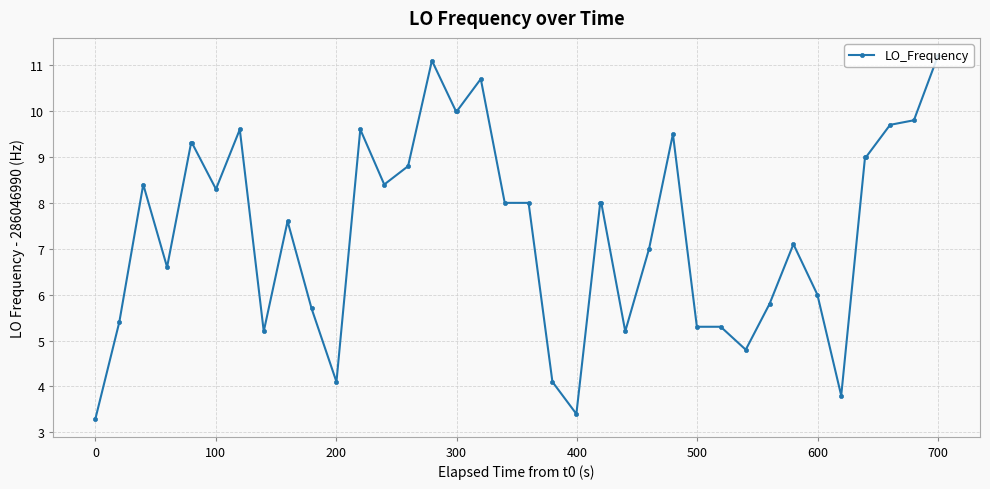

How many categories are shown in the chart?

40